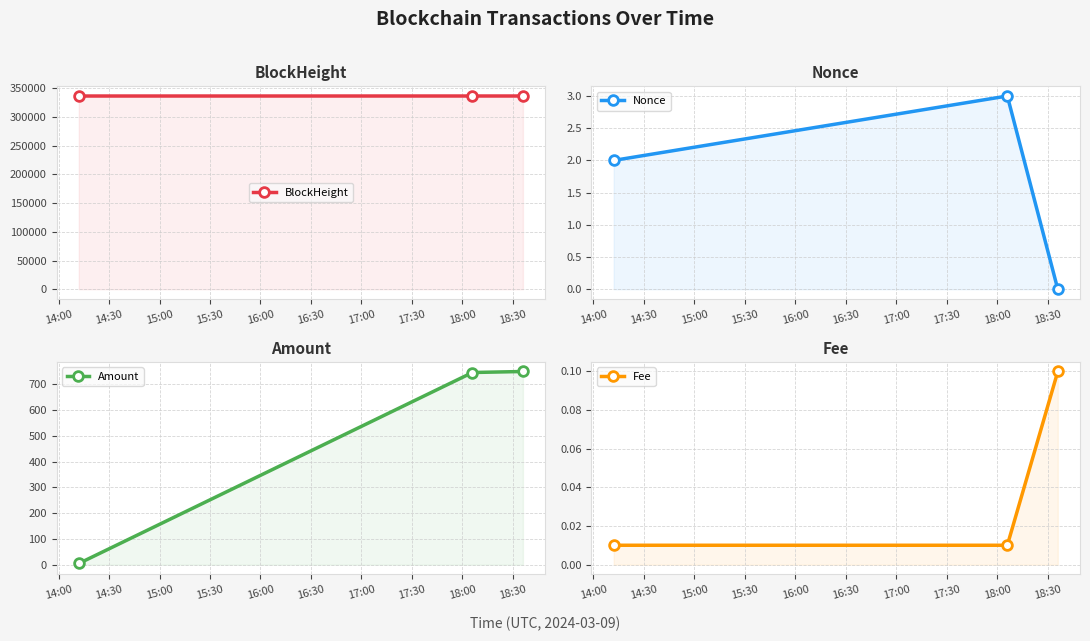

What is the difference between the maximum and minimum values in the BlockHeight series?

33.0